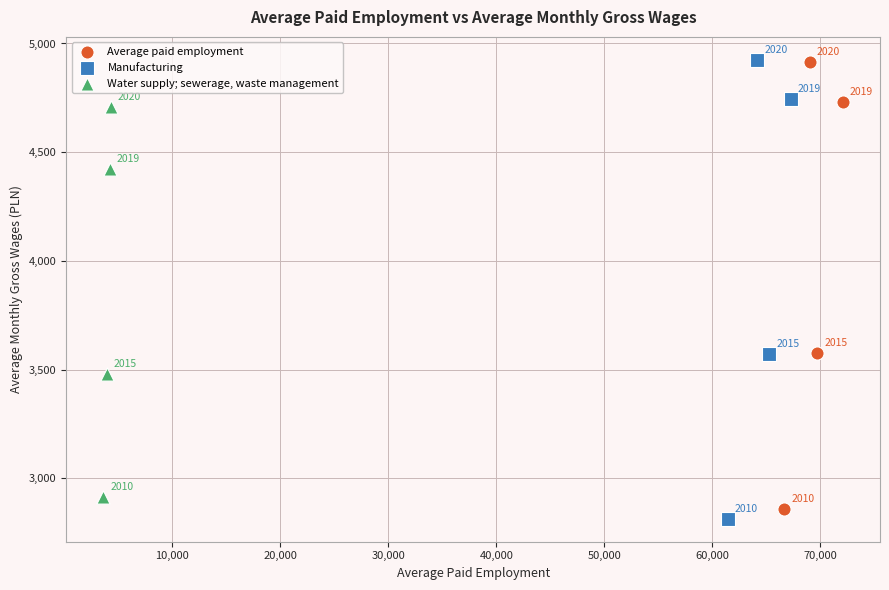

Which series reaches the minimum Y coordinate?

Manufacturing